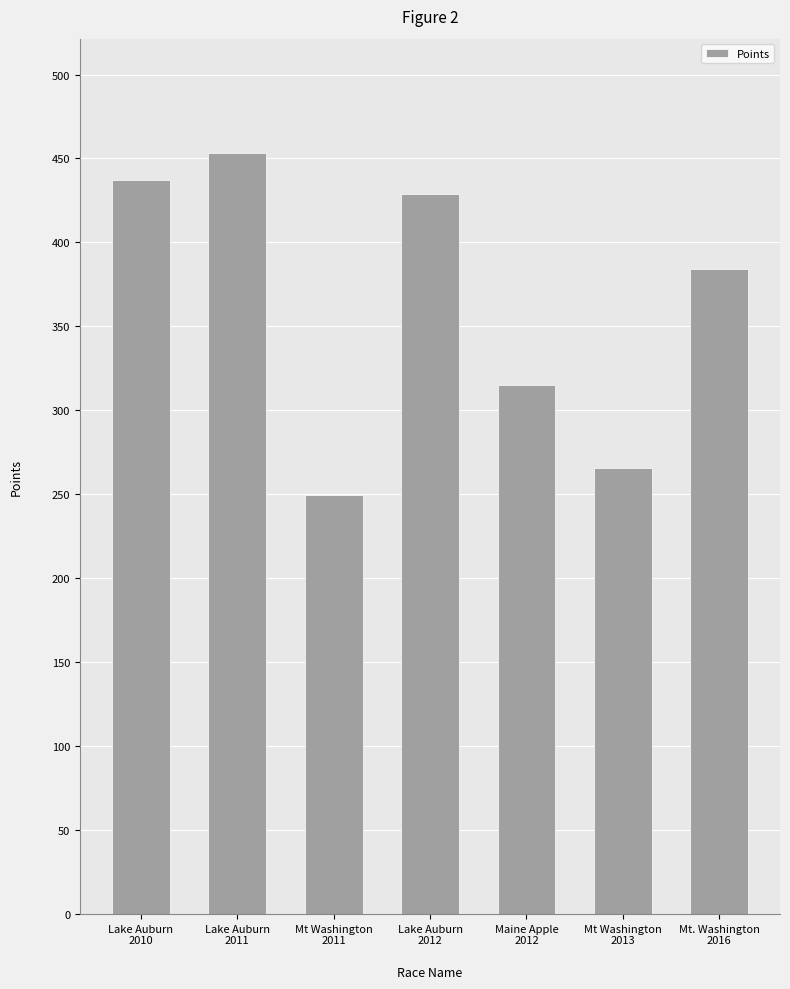

List the labels in order of value, largest first.

Lake Auburn
2011, Lake Auburn
2010, Lake Auburn
2012, Mt. Washington
2016, Maine Apple
2012, Mt Washington
2013, Mt Washington
2011